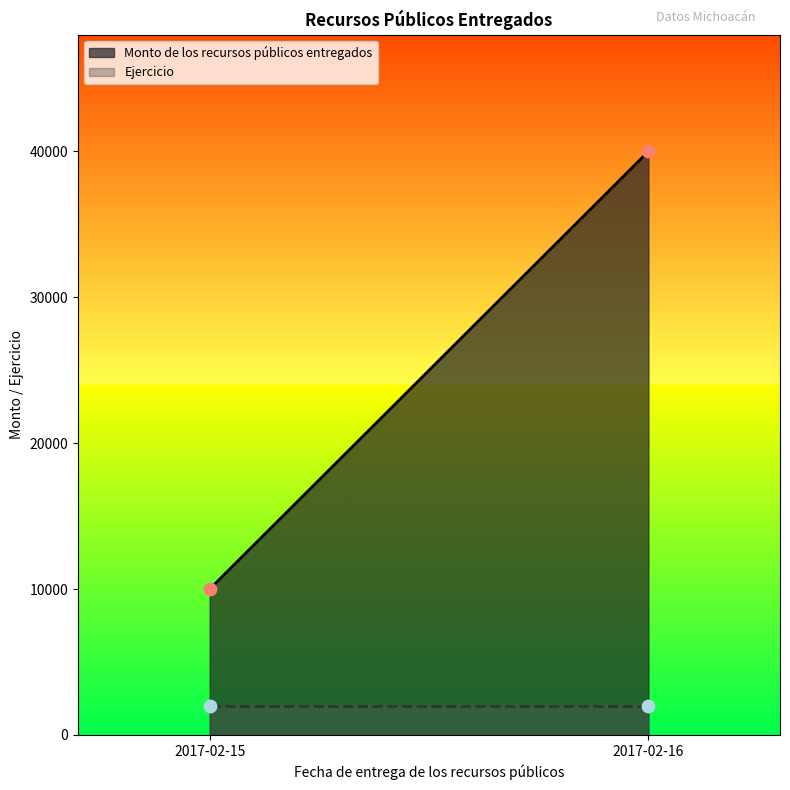

What are all the series names shown in the legend?

Monto de los recursos públicos entregados, Ejercicio